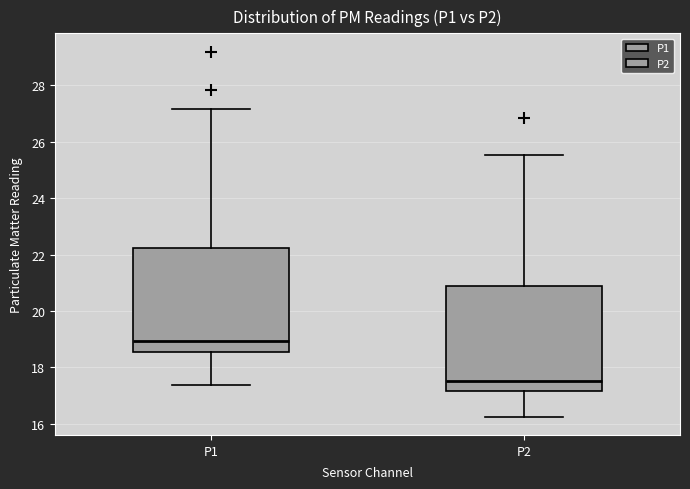

Which box has the lowest median line?

P2